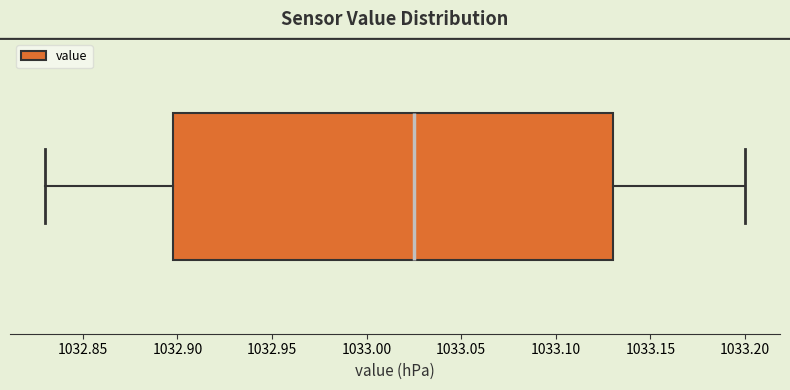

Where is the right edge of the box on the x-axis? The values are not printed on the chart, so give them approximately, as read against the axis.

1033.130